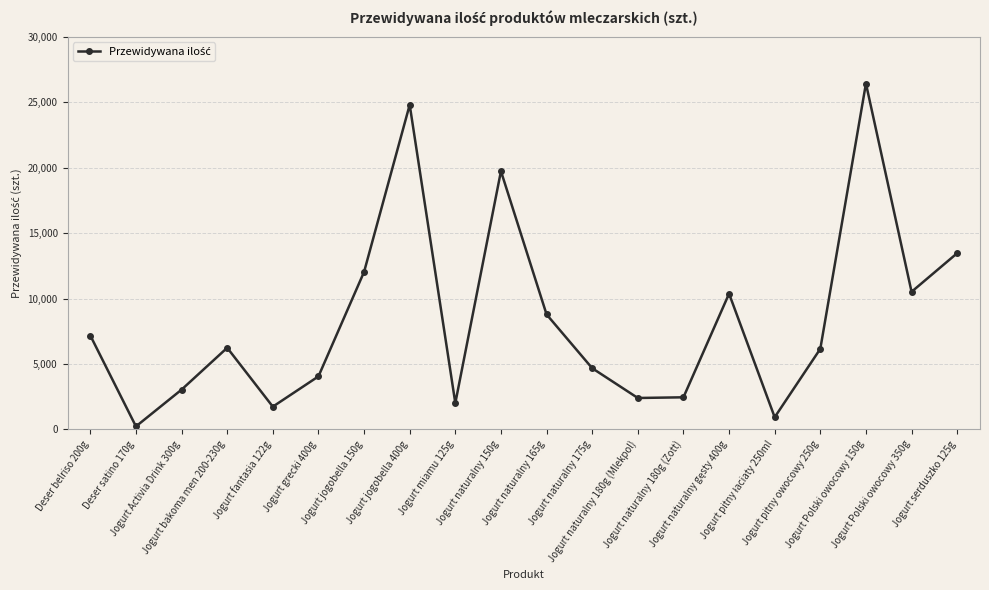

What is the difference between the maximum and minimum values?

26195